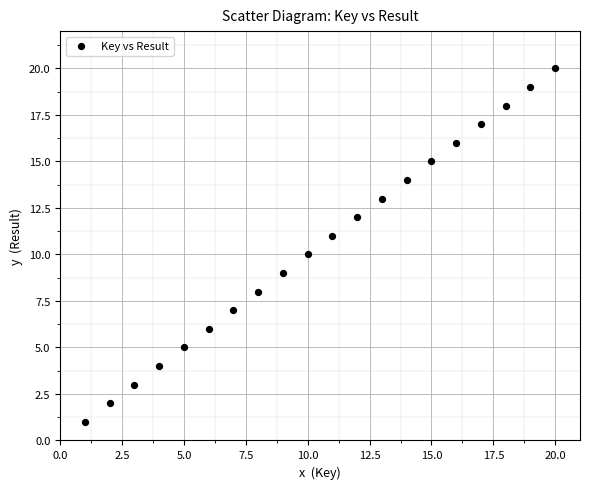

What is the range of Y values (max minus min)?

19